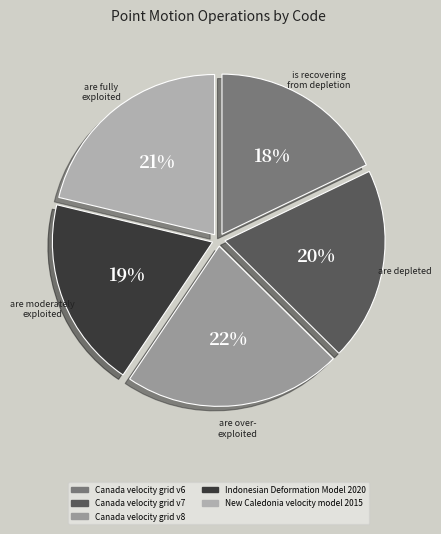

To the nearest percent, what is the difference between the largest and smallest slice percentages?

4%